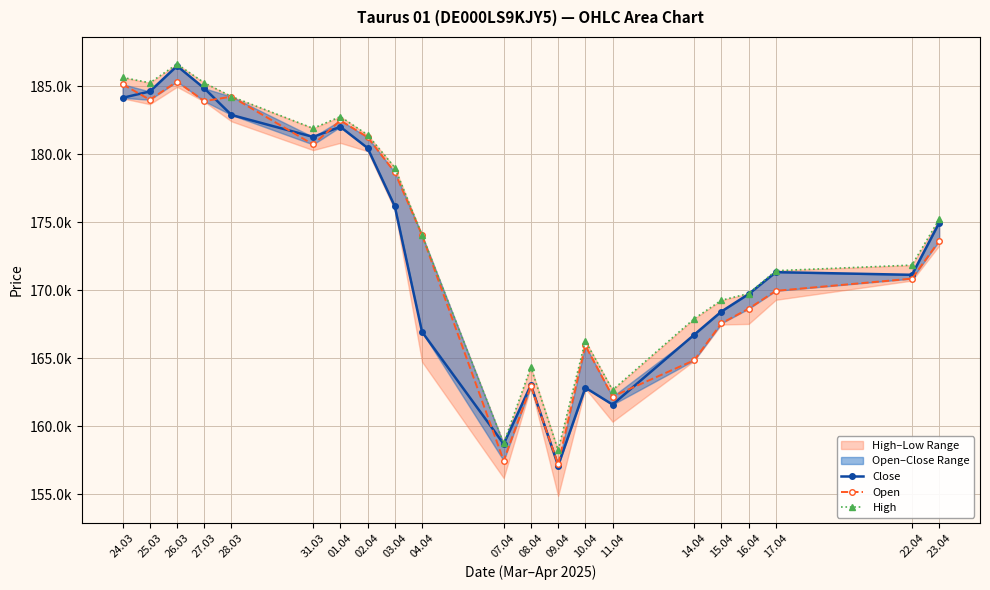

What is the smallest value displayed?

157091